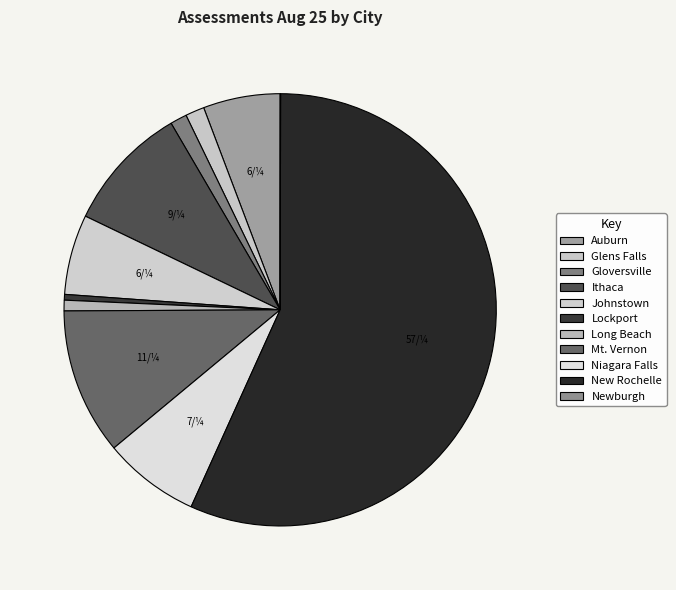

To the nearest percent, what portion does Long Beach represent?

1%